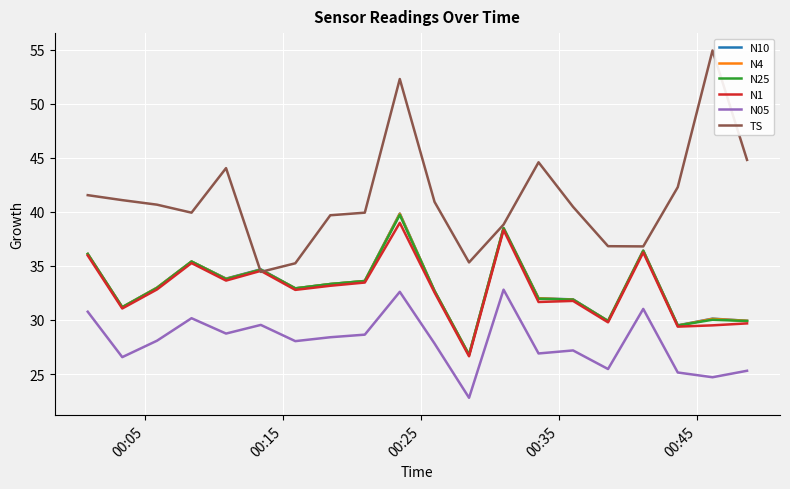

Which series has the largest total across all categories?

TS